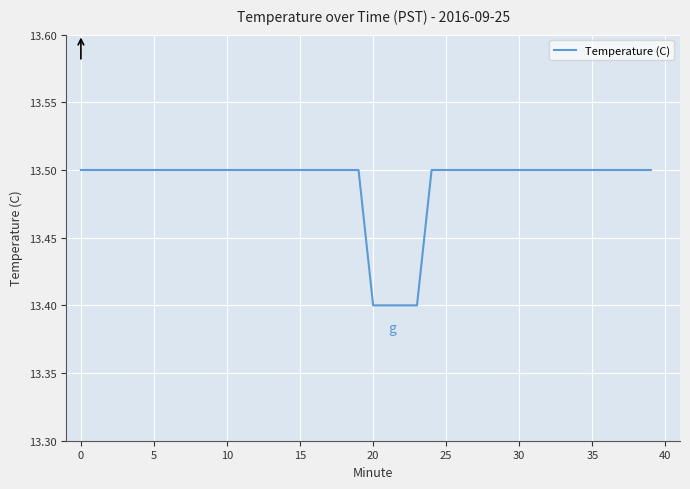

What is the greatest value displayed?

13.5